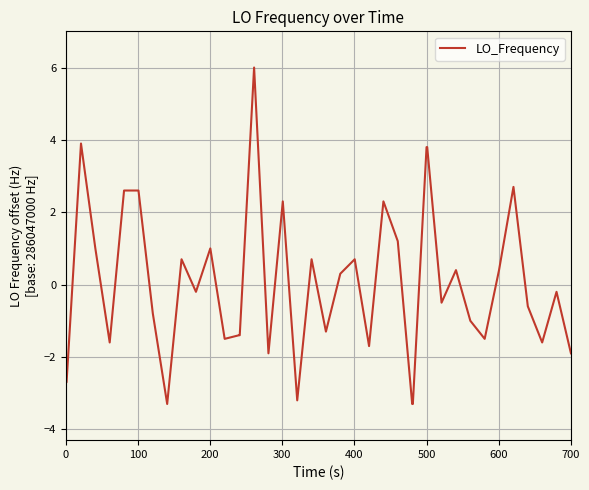

What is the greatest value displayed?

6.0